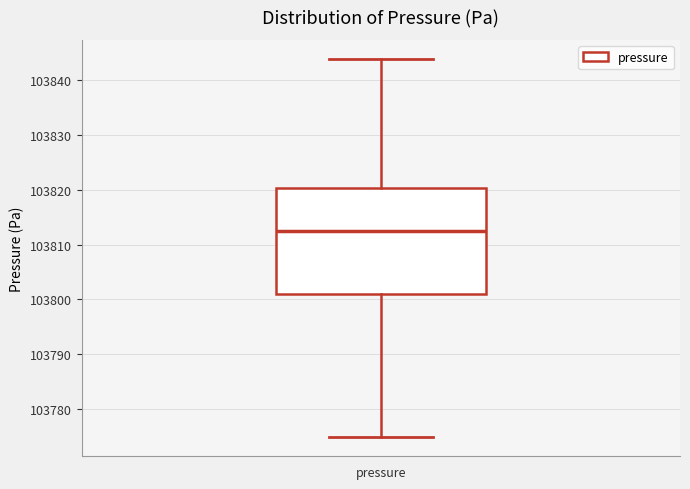

Read this box plot against the y-axis: the position of the median line, the range covered by the box, and the ends of both whiskers. The values are not printed on the chart, so give them approximately, as read against the axis.

median 103812, box 103801 to 103820, whiskers 103775 to 103844